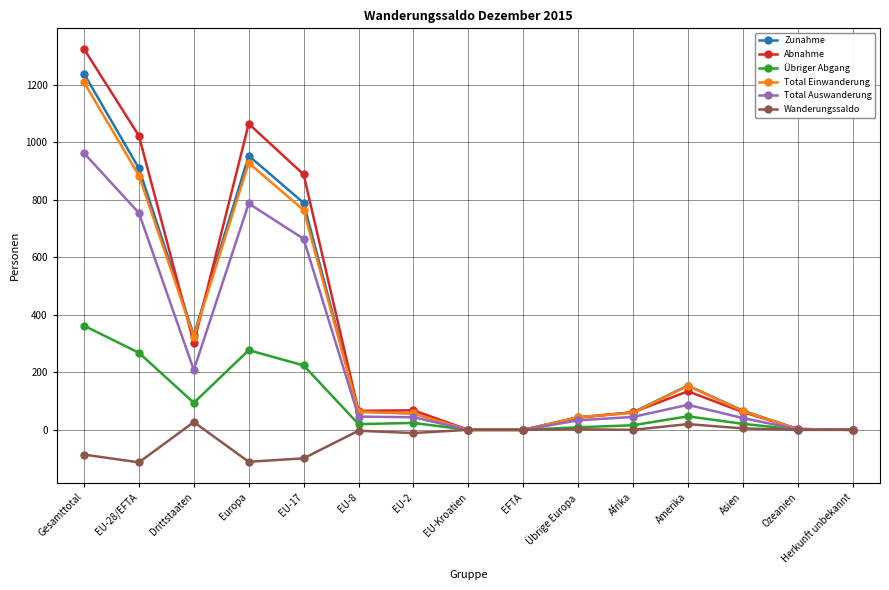

At which label is Übriger Abgang closest to 181?

EU-17